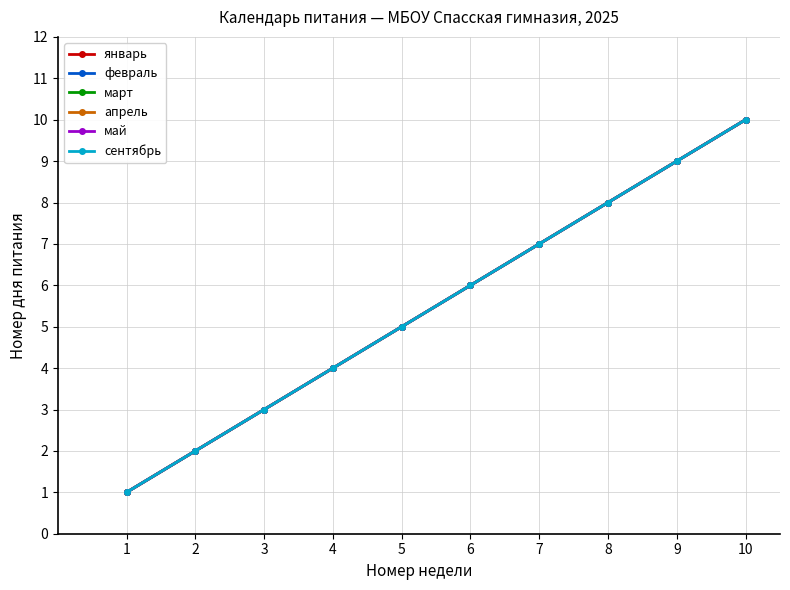

The value of февраль at 8 is 8. True or false?

True